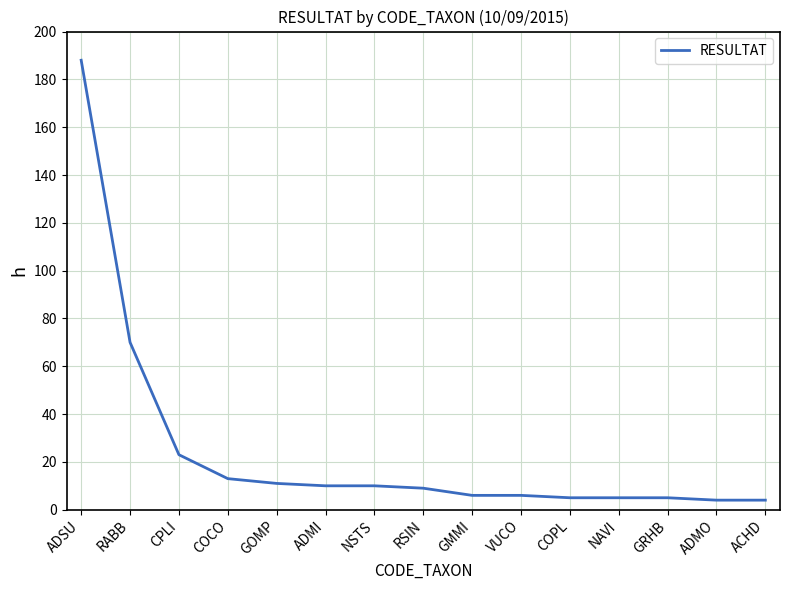

What is the maximum value shown in the chart?

188